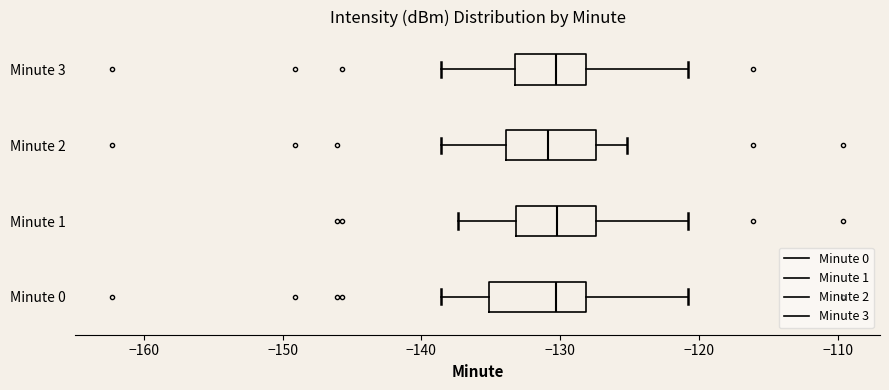

Reading bottom to top, read every box against the x-axis: the position of its median line, the range the box covers, and the ends of its whiskers. The values are not printed on the chart, so give them approximately, as read against the axis.

Minute 0: median -130, box -135 to -128, whiskers -139 to -121
Minute 1: median -130, box -133 to -127, whiskers -137 to -121
Minute 2: median -131, box -134 to -127, whiskers -139 to -125
Minute 3: median -130, box -133 to -128, whiskers -139 to -121